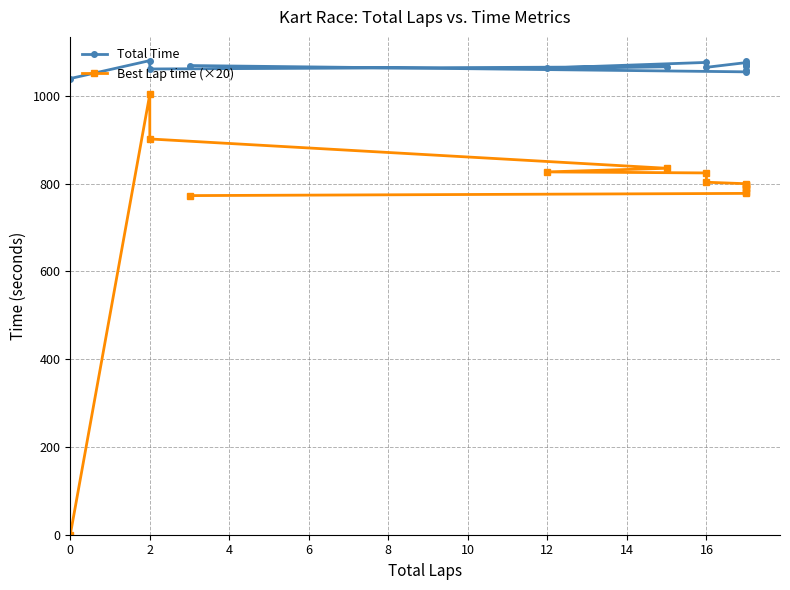

Is the value of Best Lap time (×20) at 14 greater than the value of Total Time at 18?

No